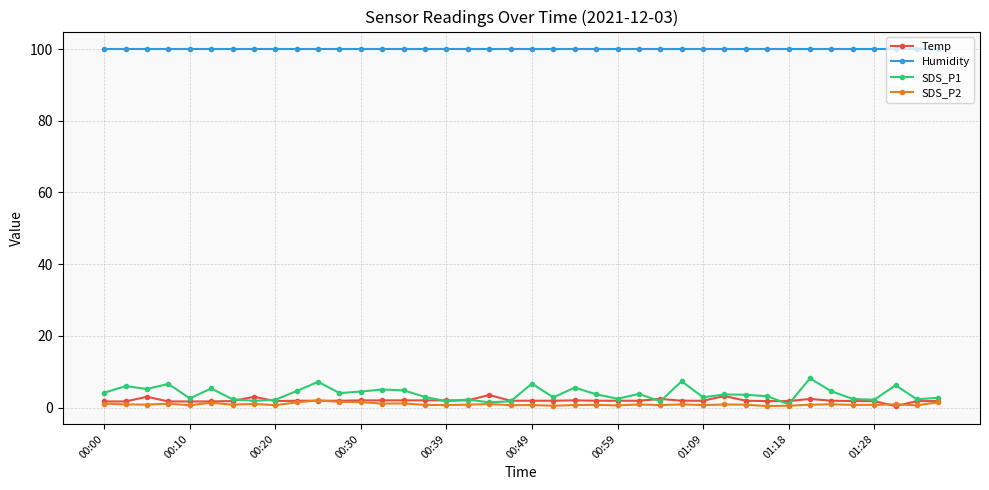

What is the maximum value shown in the chart?

99.9